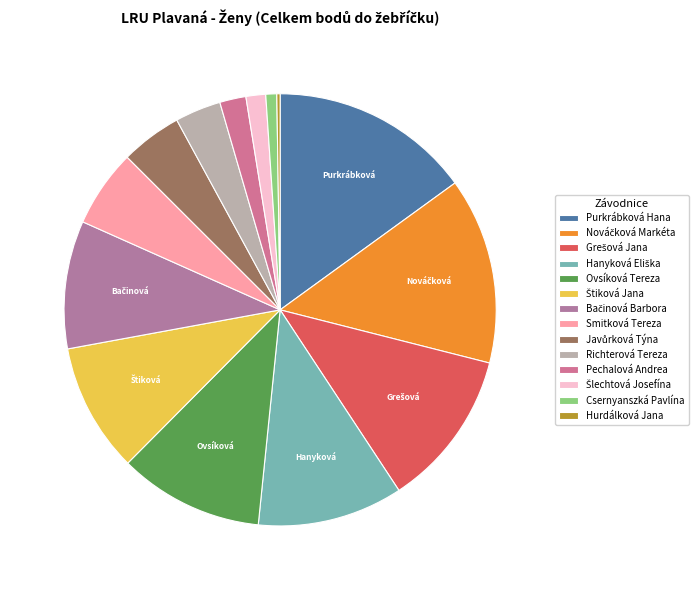

What is the change in value from Štiková Jana to Smitková Tereza?

-94